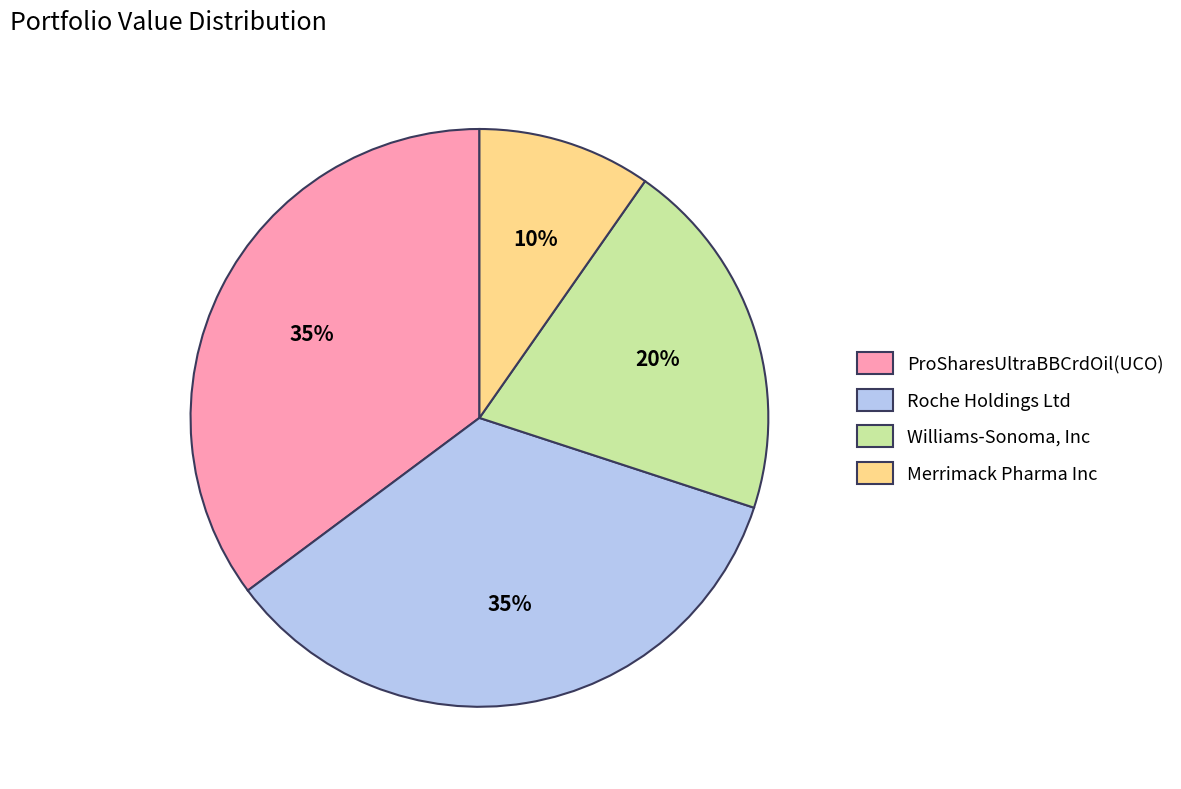

Is it true that Roche Holdings Ltd is 35% of the pie?

True